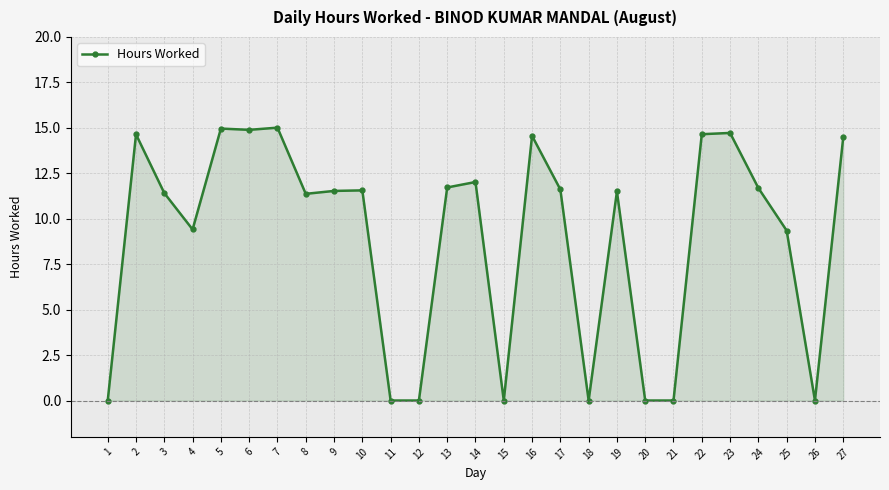

The value at 25 is 13.0. True or false?

False